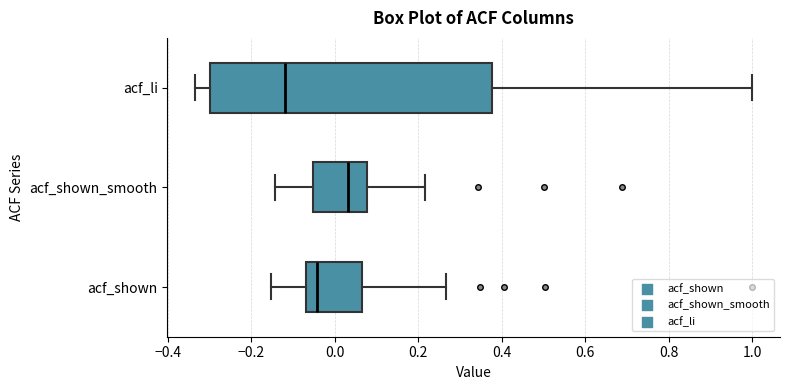

Where is the left edge of the box for acf_li on the x-axis? The values are not printed on the chart, so give them approximately, as read against the axis.

-0.30